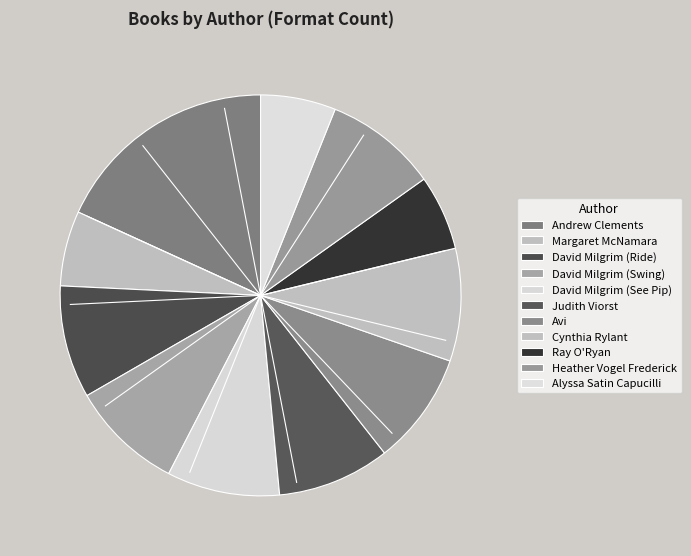

How many slices are in this pie chart?

11